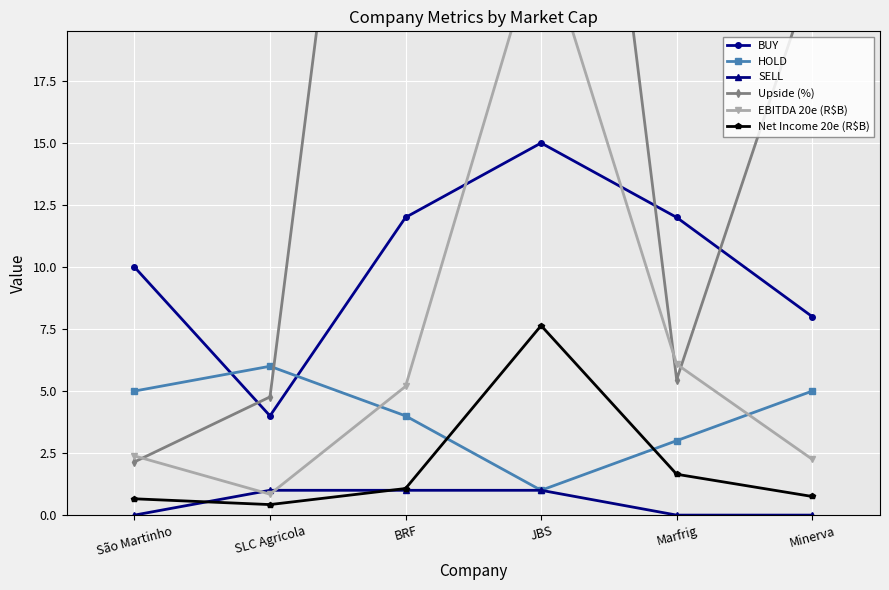

What is the difference between the second highest and minimum values in the HOLD series?

4.0